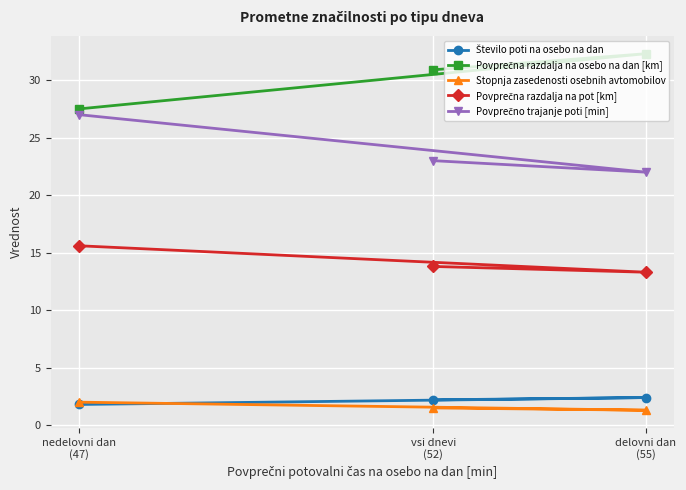

How many distinct data groups are displayed?

5